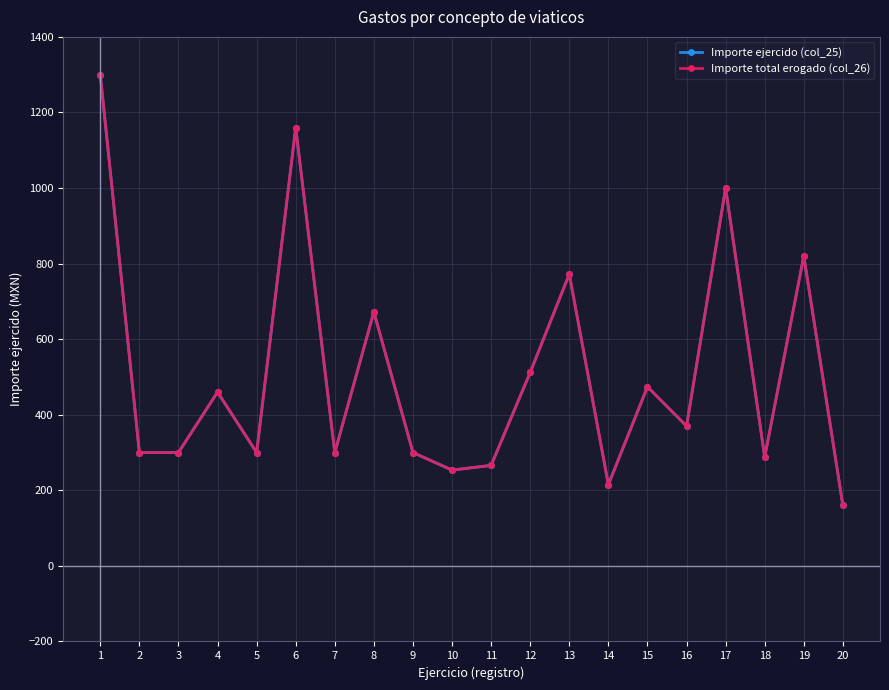

Does the chart have visible grid lines?

Yes